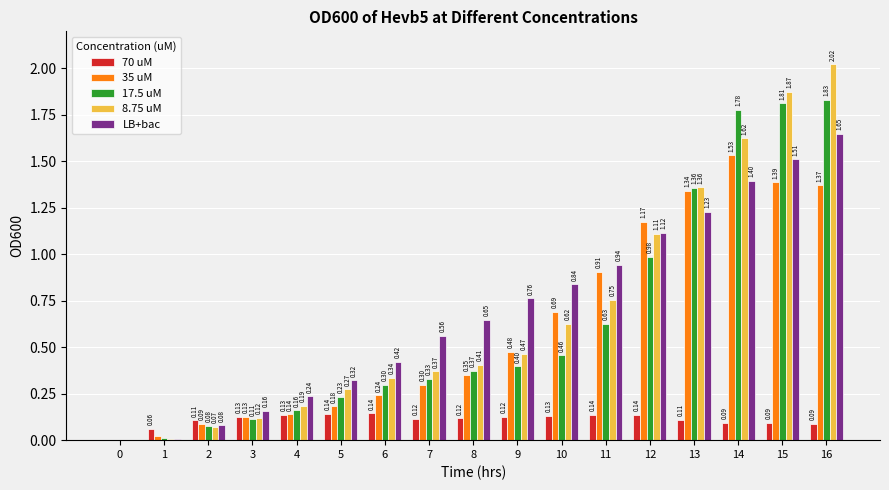

What is the total value across all series at 7?

1.7